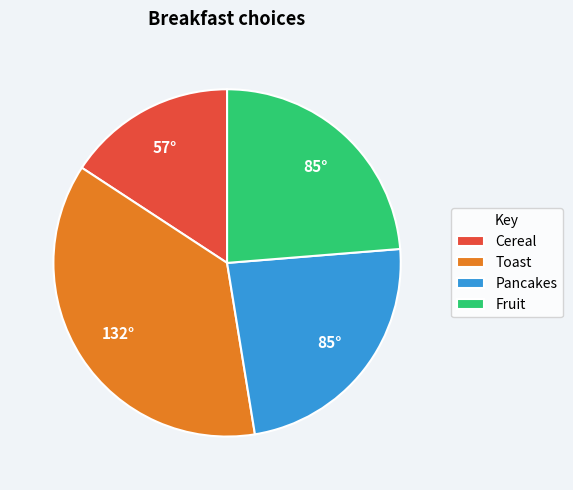

True or false: Toast accounts for 37% of the total.

True